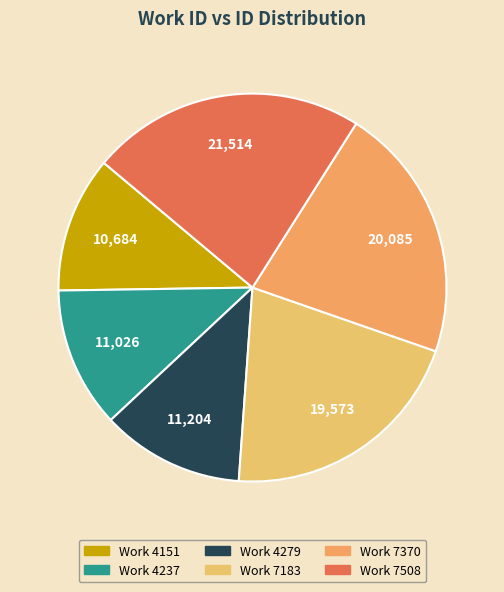

How many slices are in this pie chart?

6